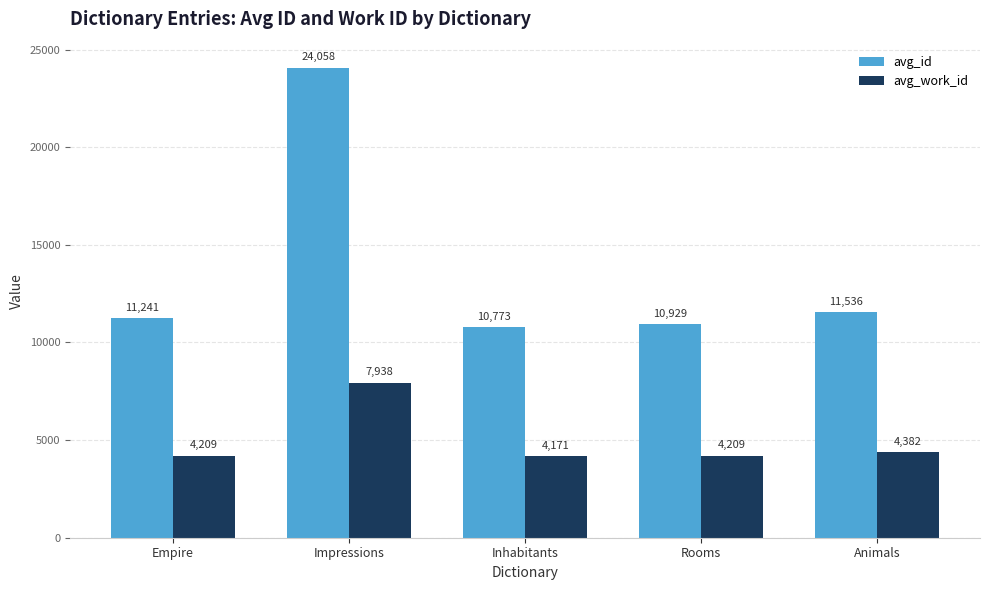

Rank the series by their average value, from highest to lowest.

avg_id, avg_work_id